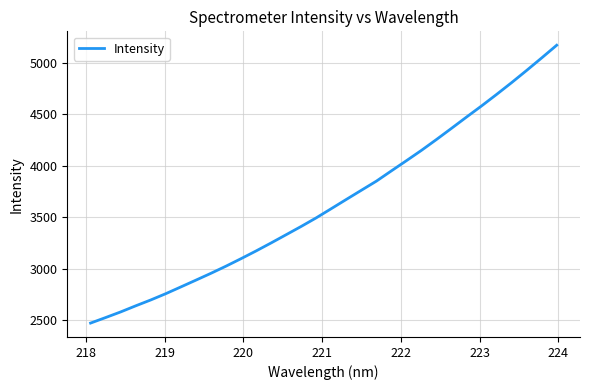

What is the difference between the maximum and minimum values?

2697.9